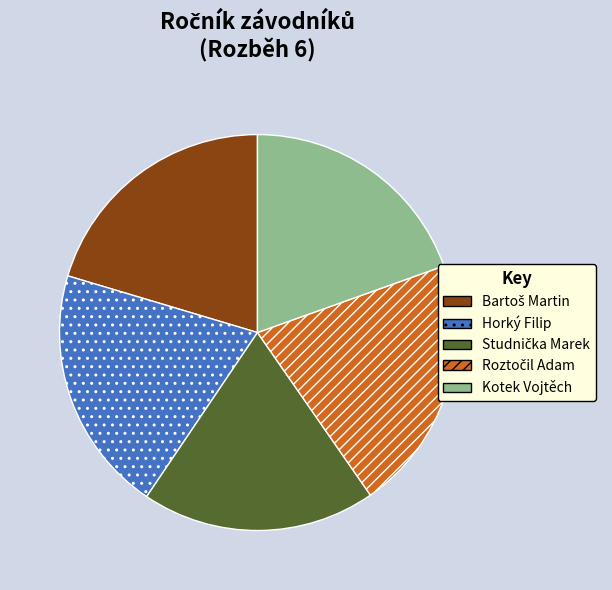

Is there any slice that represents more than half of the pie?

No